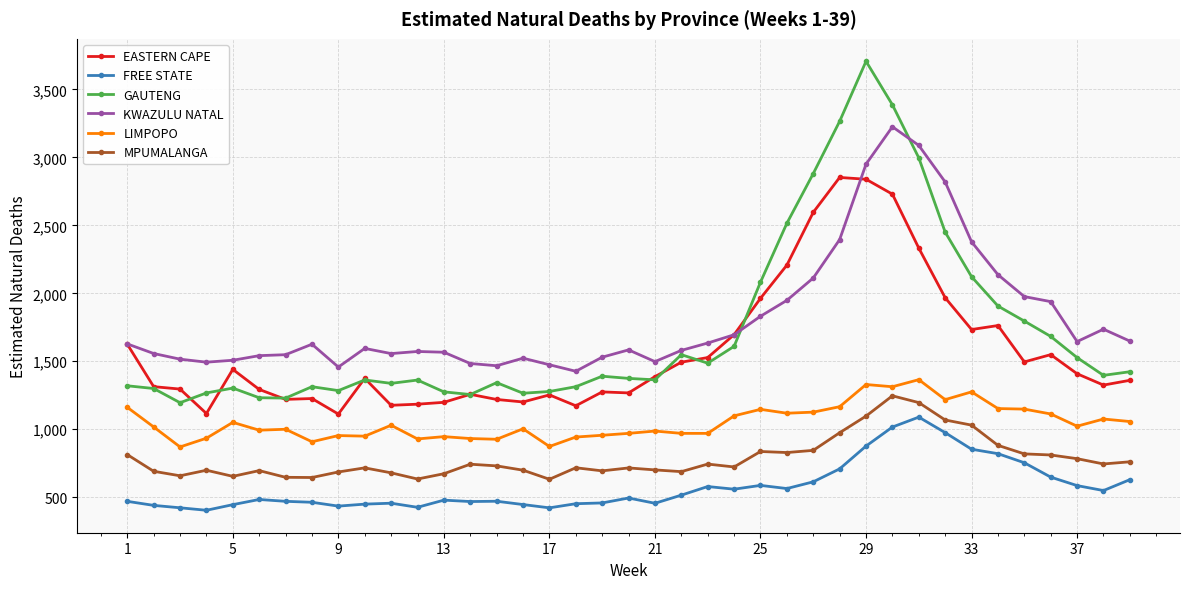

True or false: MPUMALANGA has more than 0 interior local peaks.

True